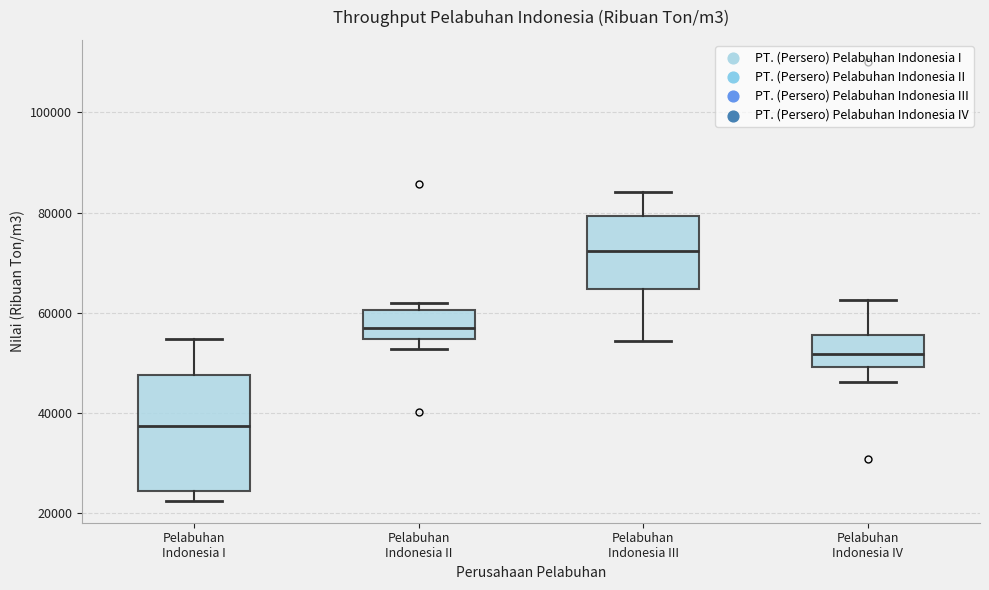

Which box's median line is the lowest?

Pelabuhan Indonesia I